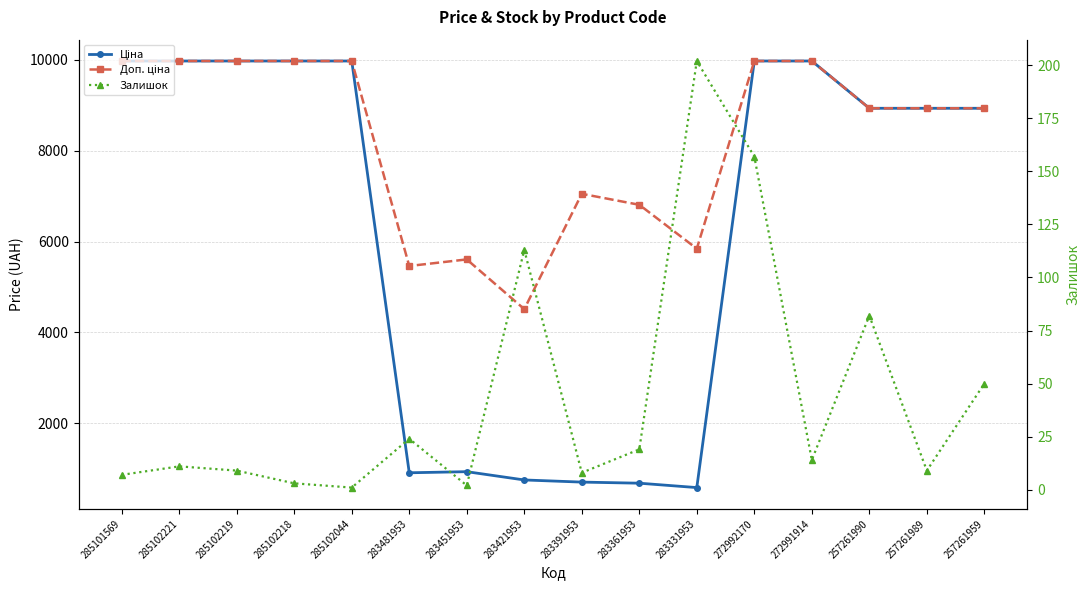

What is the label of the 12th point from the left?

272992170